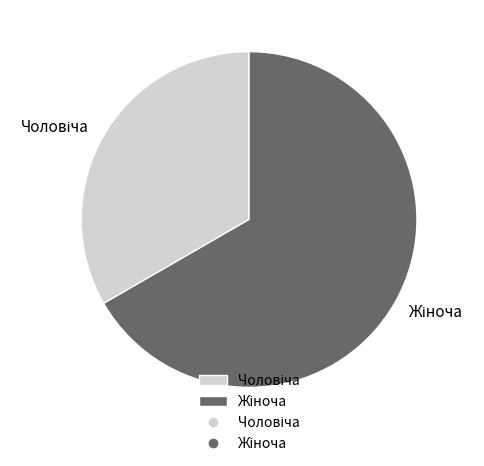

Is there any slice that represents more than half of the pie?

Yes